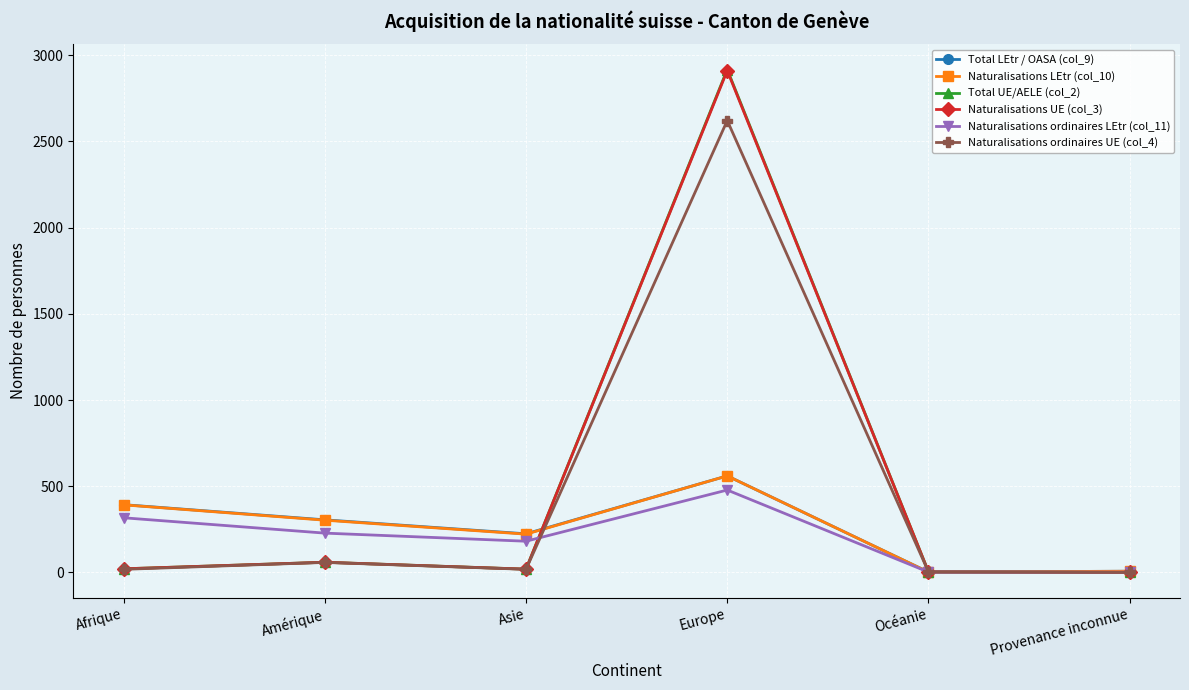

What are all the series names shown in the legend?

Total LEtr / OASA (col_9), Naturalisations LEtr (col_10), Total UE/AELE (col_2), Naturalisations UE (col_3), Naturalisations ordinaires LEtr (col_11), Naturalisations ordinaires UE (col_4)